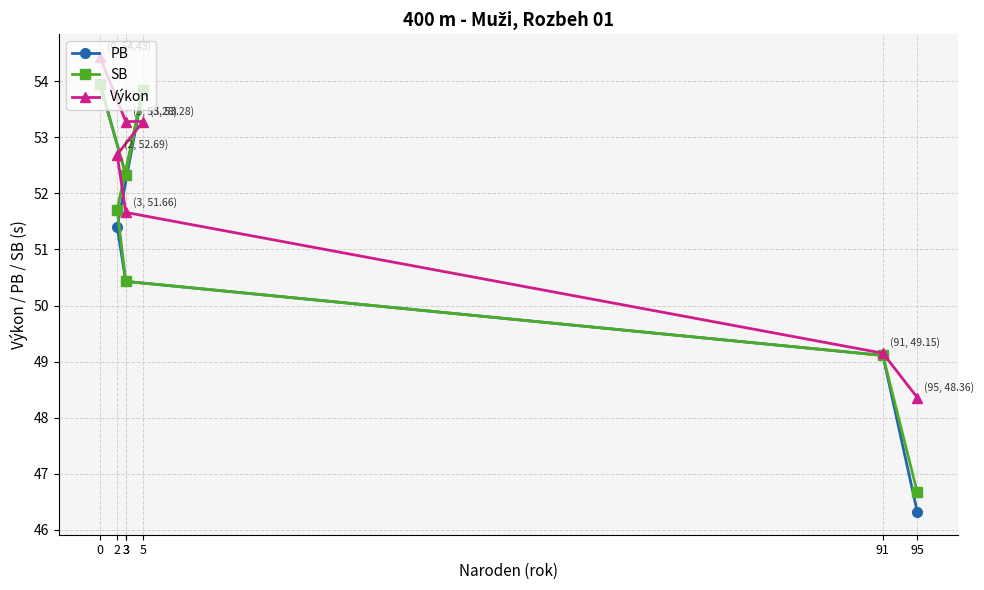

What is the difference between the PB values at 0 and 2?

2.6